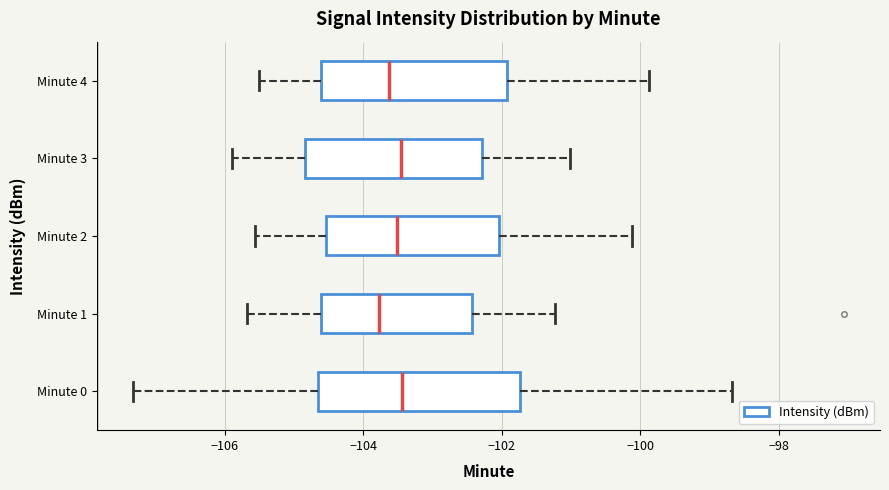

Where is the left edge of the box for Minute 3 on the x-axis? The values are not printed on the chart, so give them approximately, as read against the axis.

-104.8